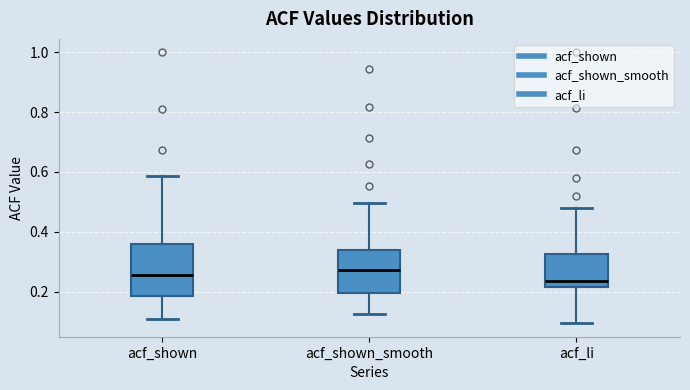

Reading left to right, read every box against the y-axis: the position of its median line, the range the box covers, and the ends of its whiskers. The values are not printed on the chart, so give them approximately, as read against the axis.

acf_shown: median 0.26, box 0.18 to 0.36, whiskers 0.10 to 0.58
acf_shown_smooth: median 0.28, box 0.20 to 0.34, whiskers 0.12 to 0.50
acf_li: median 0.24, box 0.22 to 0.32, whiskers 0.10 to 0.48